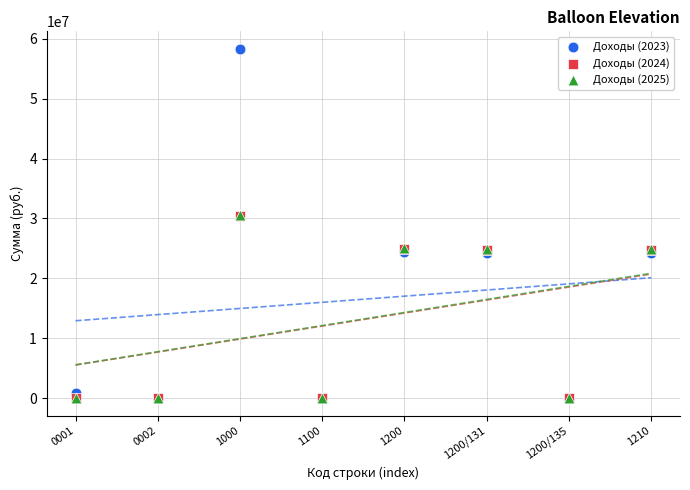

What are all the series names shown in the legend?

Доходы (2023), Доходы (2024), Доходы (2025)